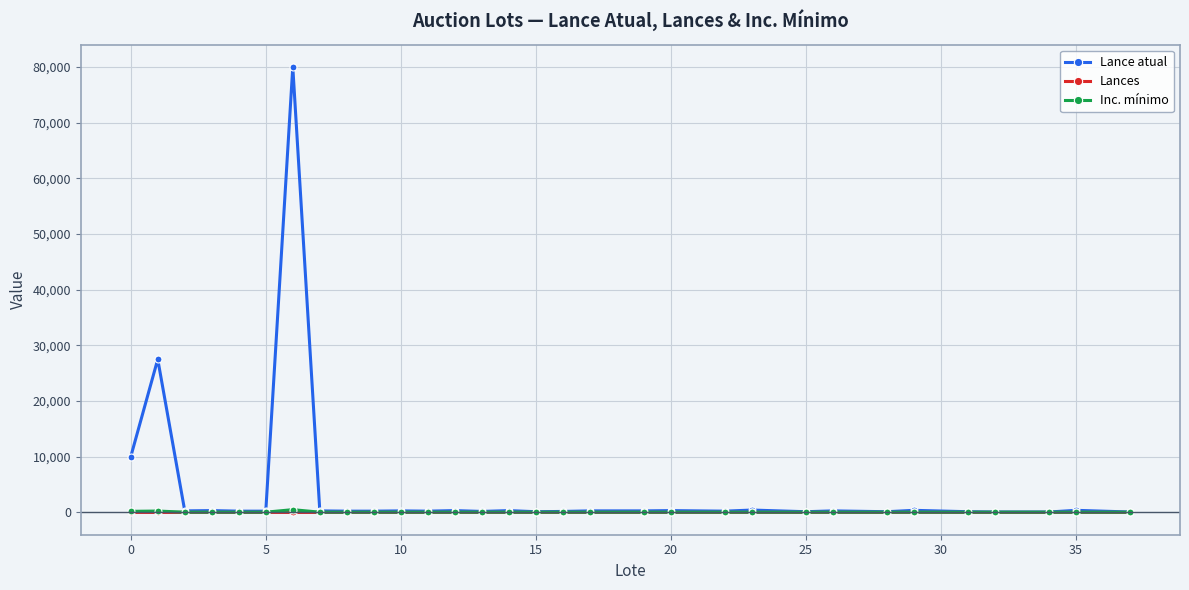

What are all the series names shown in the legend?

Lance atual, Lances, Inc. mínimo